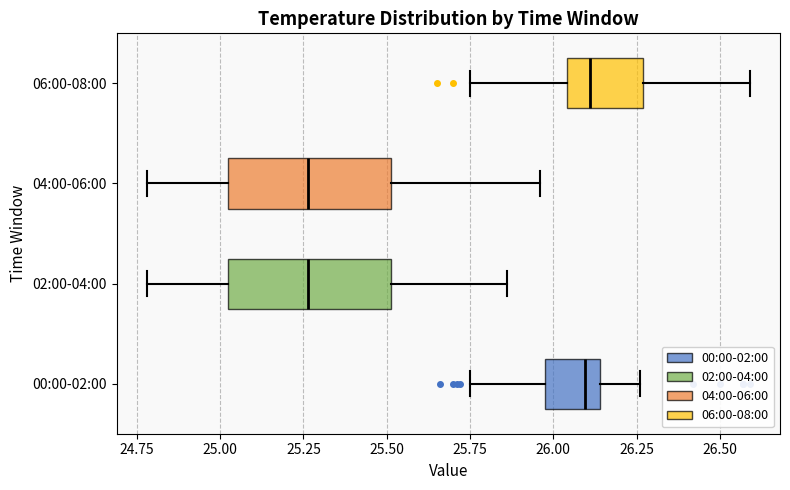

Where does the right whisker of the box for 04:00-06:00 end on the x-axis? The values are not printed on the chart, so give them approximately, as read against the axis.

25.95